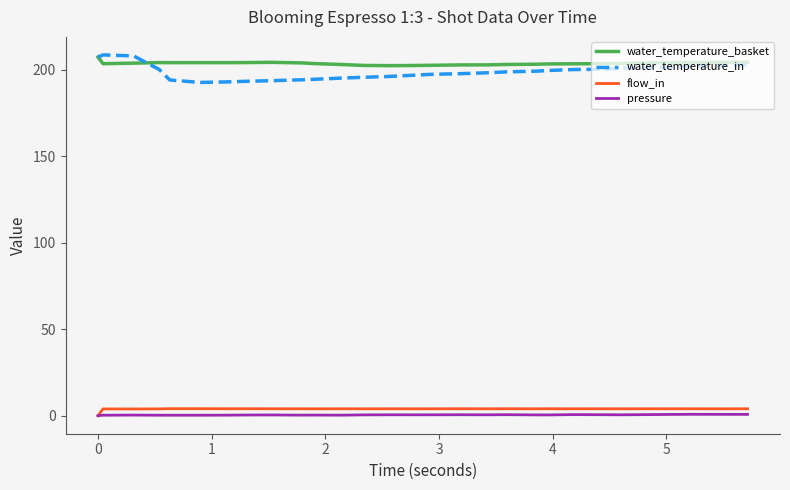

Which series has the largest range (max minus min)?

water_temperature_in